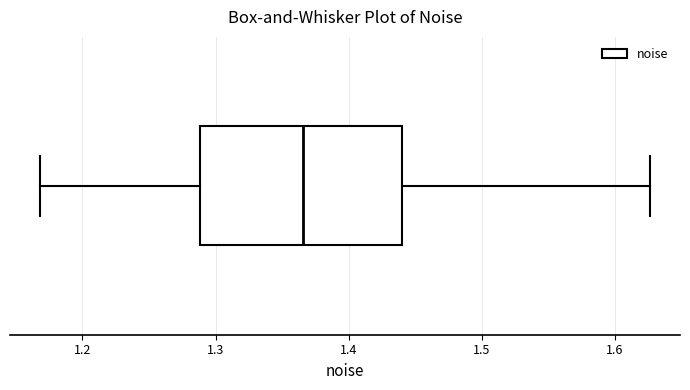

Transcribe this box plot: give where the median line is, the range the box spans, and where the two whiskers end, as read against the x-axis. The values are not printed on the chart, so give them approximately, as read against the axis.

median 1.37, box 1.29 to 1.44, whiskers 1.17 to 1.63